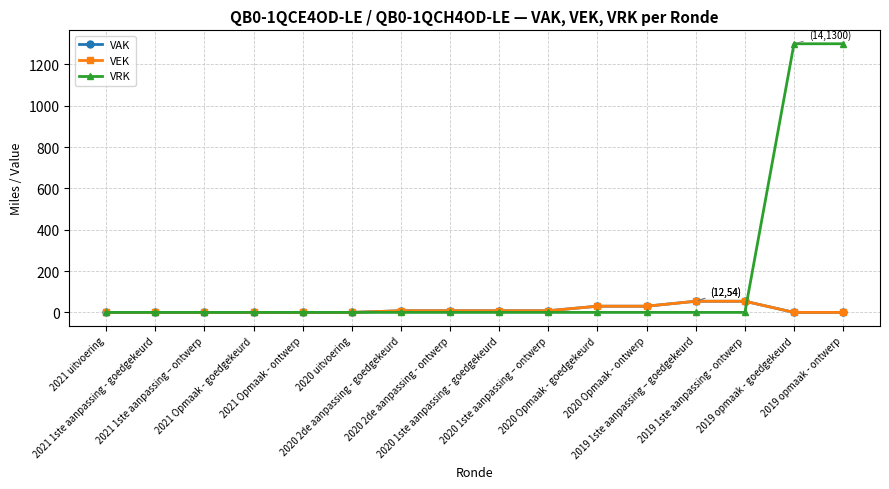

Which series has the largest total across all categories?

VRK